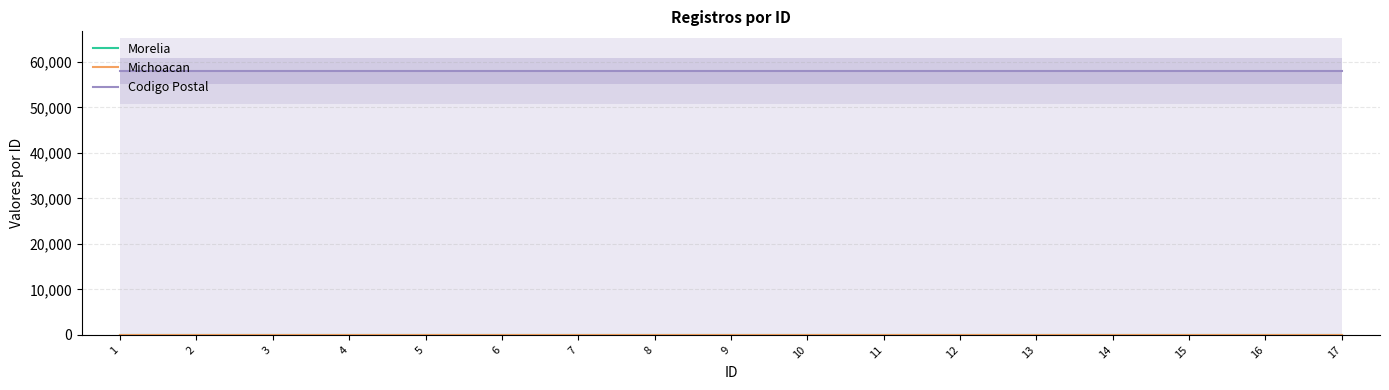

What is the greatest value displayed?

58000